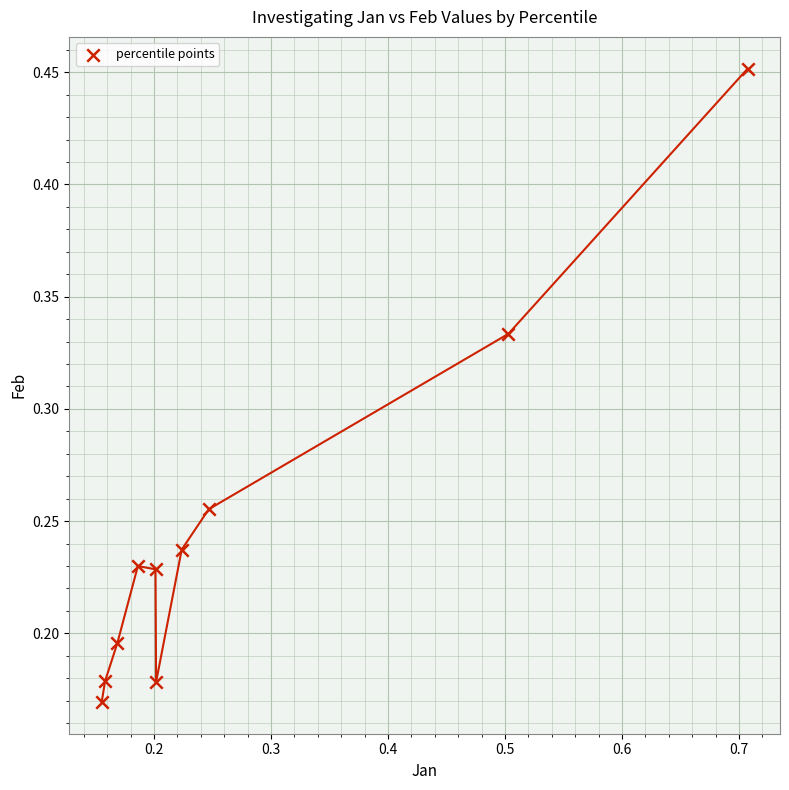

How many points are shown in the scatter plot?

10